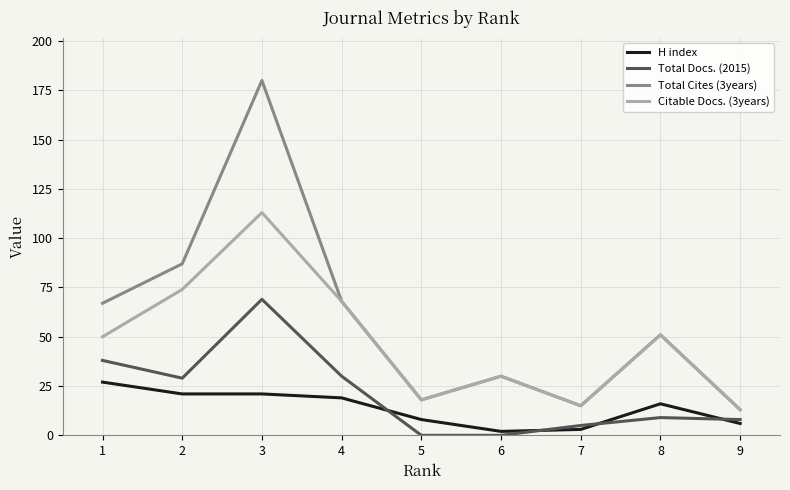

At which category is the sum across all series the highest?

3